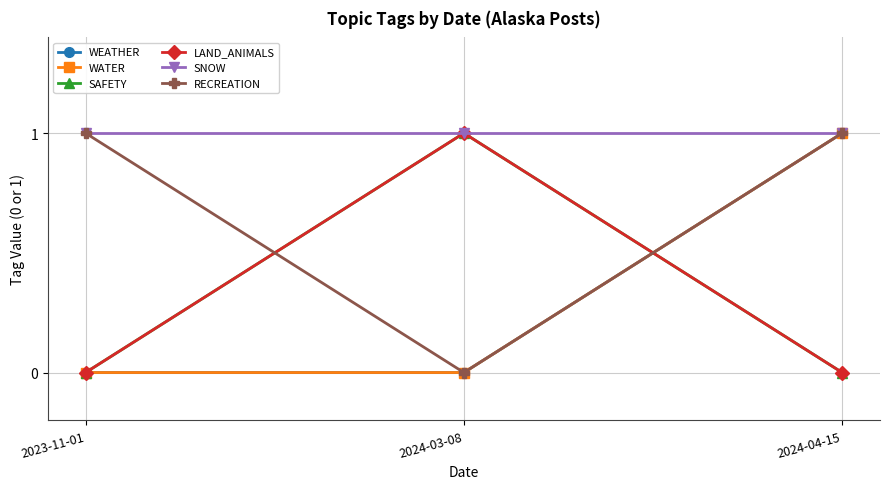

What is the difference between the SAFETY values at 2024-04-15 and 2024-03-08?

1